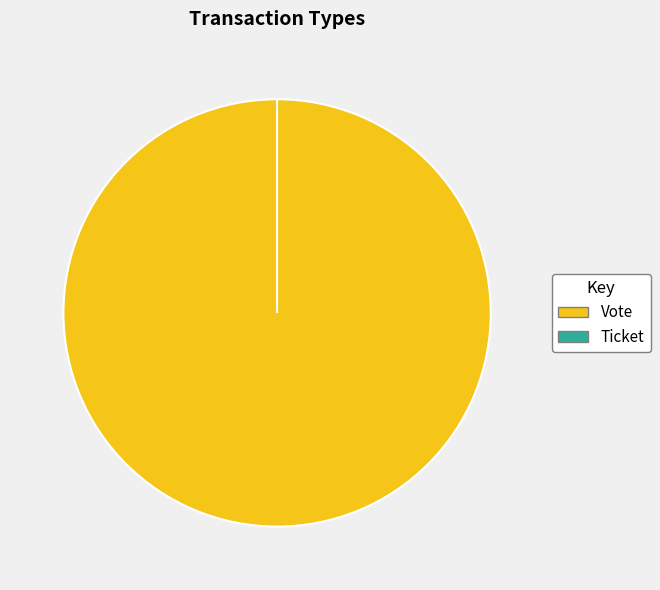

Count the number of slices in the pie.

2